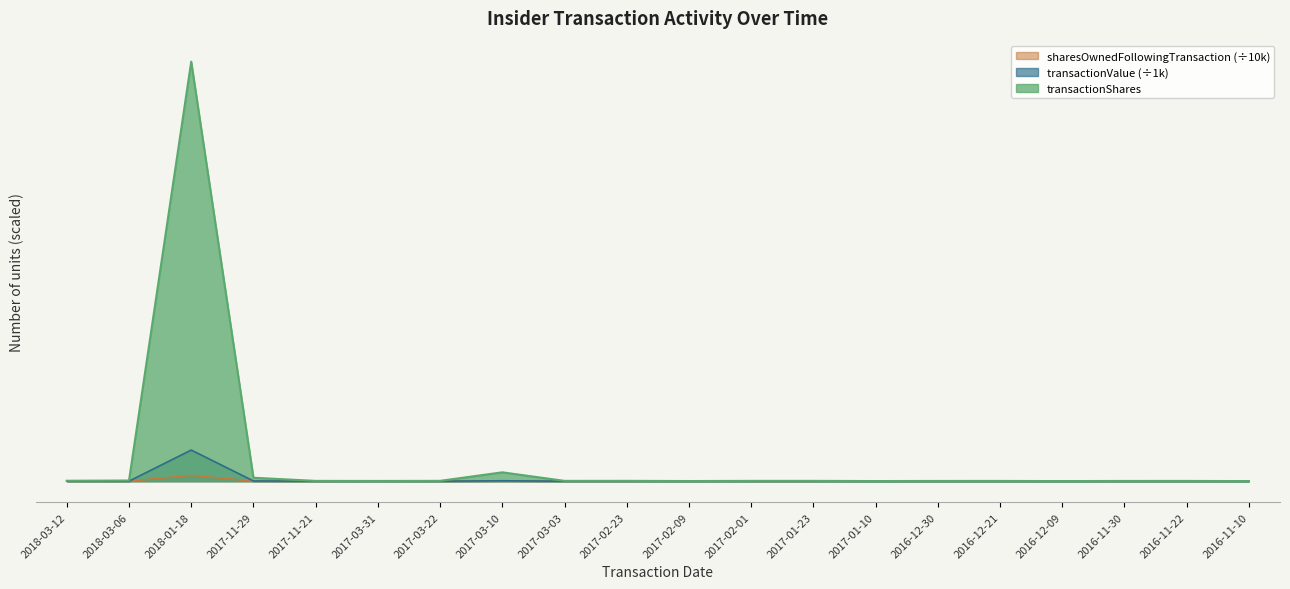

How many lines are shown in the chart?

3